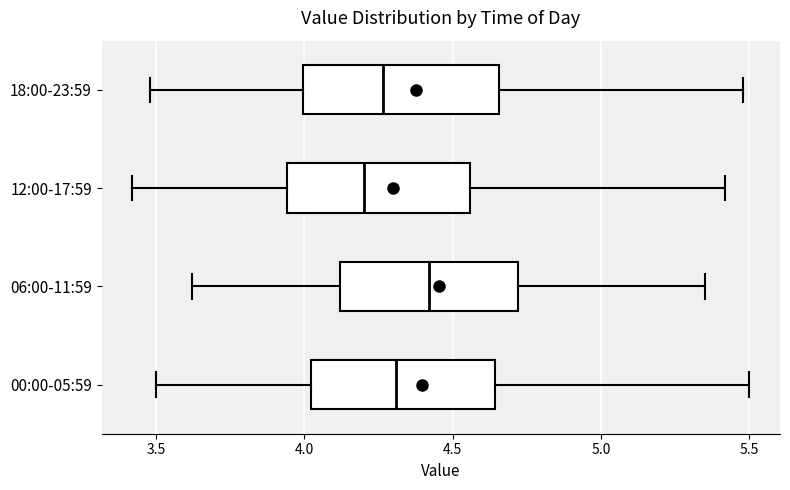

Where does the right whisker of the box for 00:00-05:59 end on the x-axis? The values are not printed on the chart, so give them approximately, as read against the axis.

5.50